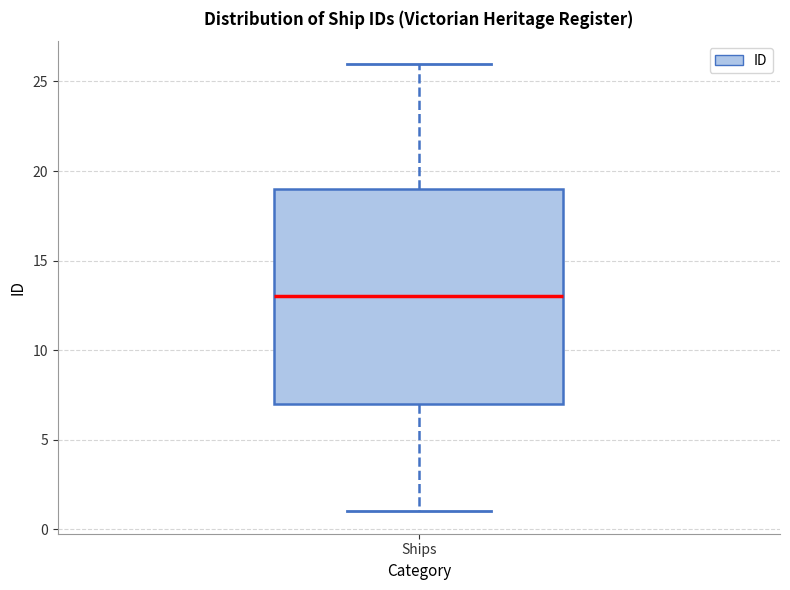

Transcribe this box plot: give where the median line is, the range the box spans, and where the two whiskers end, as read against the y-axis. The values are not printed on the chart, so give them approximately, as read against the axis.

median 13, box 7 to 19, whiskers 1 to 26